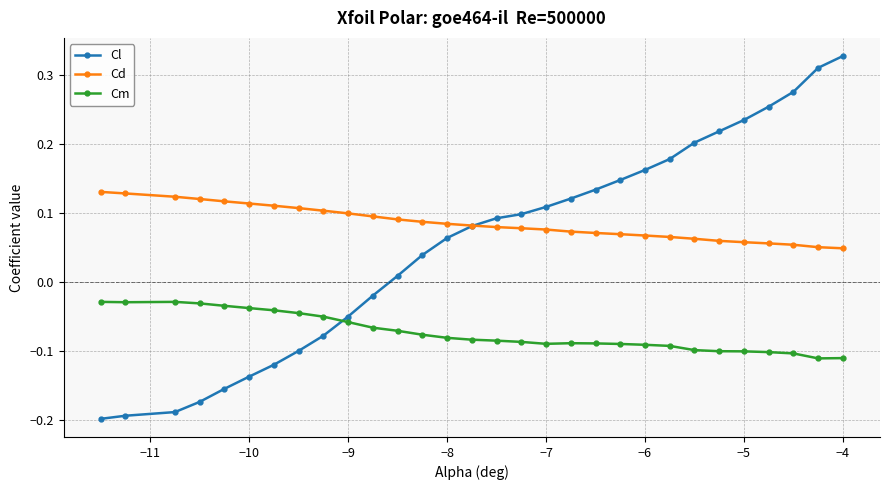

What are all the series names shown in the legend?

Cl, Cd, Cm